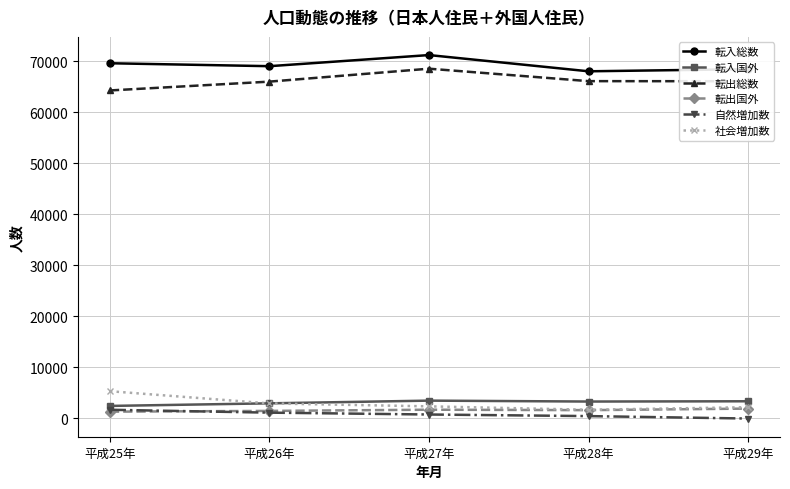

How many interior local peaks does the 転出総数 series have?

1